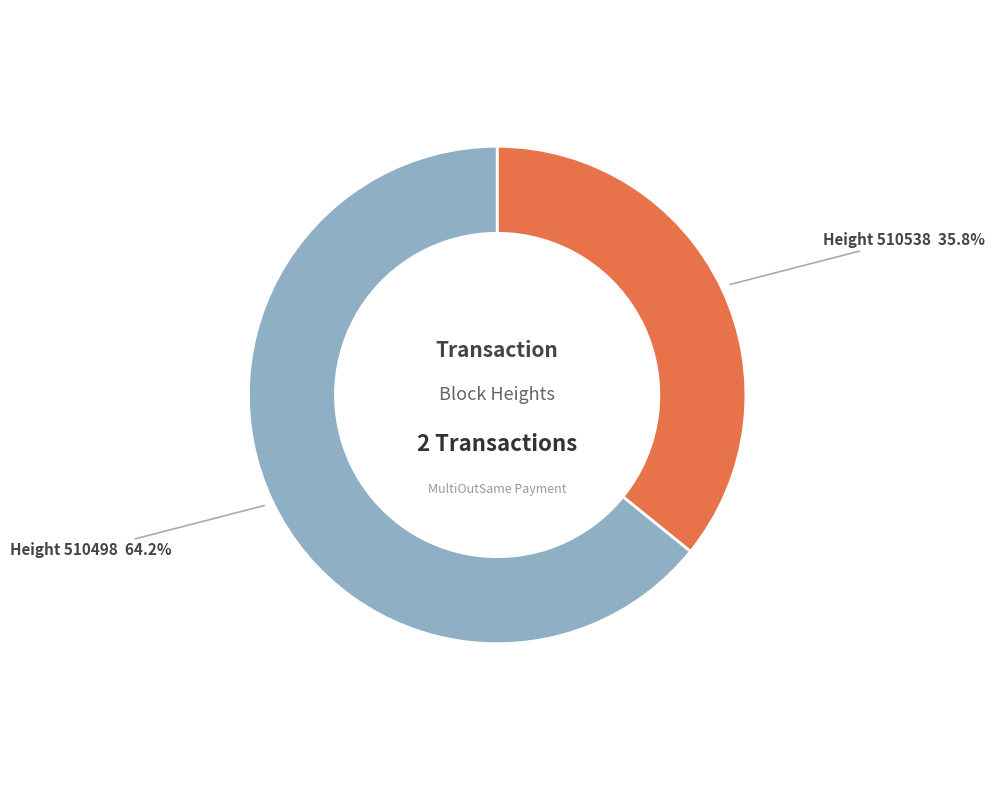

To the nearest percent, what is the difference between the largest and smallest slice percentages?

28%